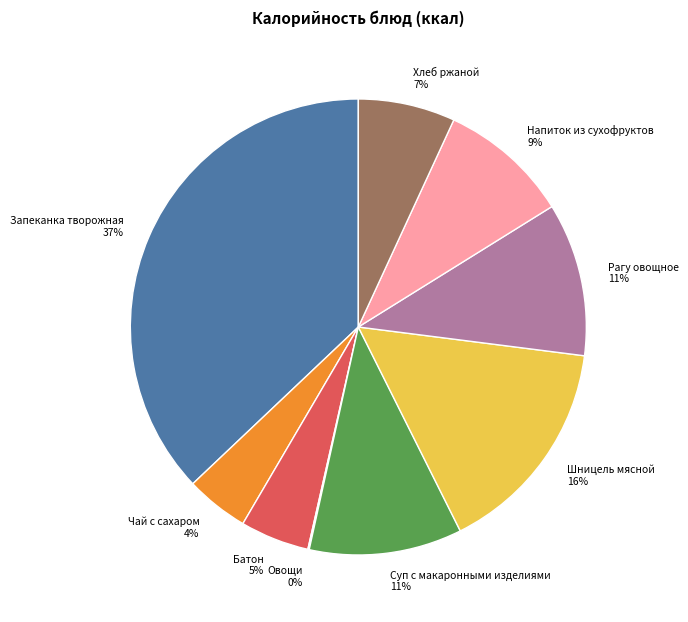

To the nearest percent, what is the average slice percentage?

11%